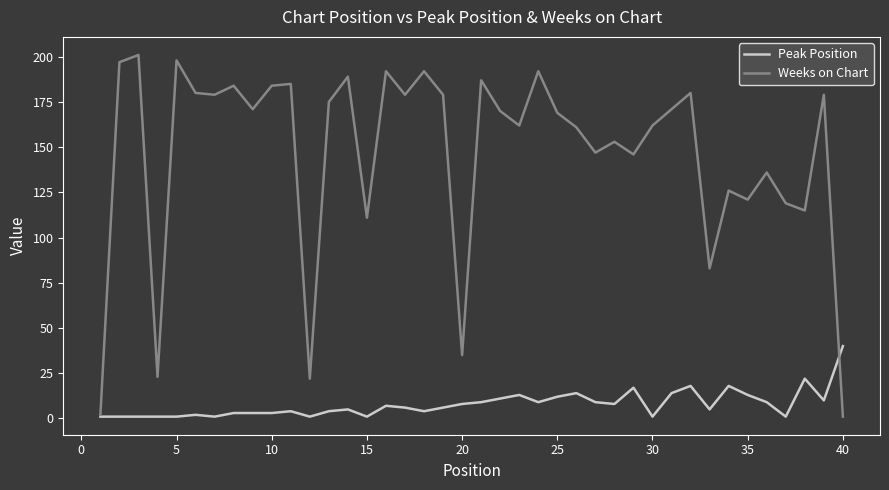

What is the minimum value shown in the chart?

1